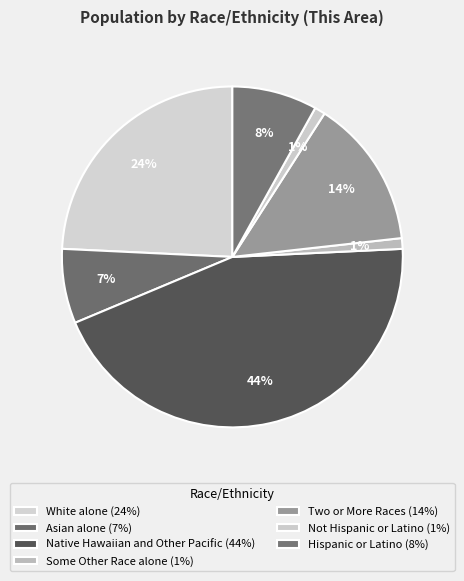

Count the number of slices in the pie.

7